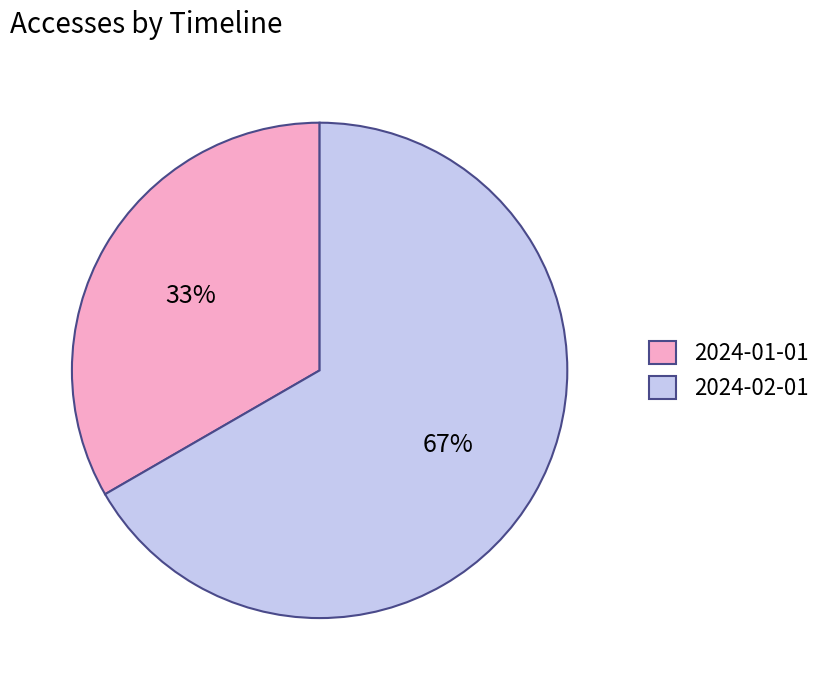

Which slice represents more than half of the pie?

2024-02-01